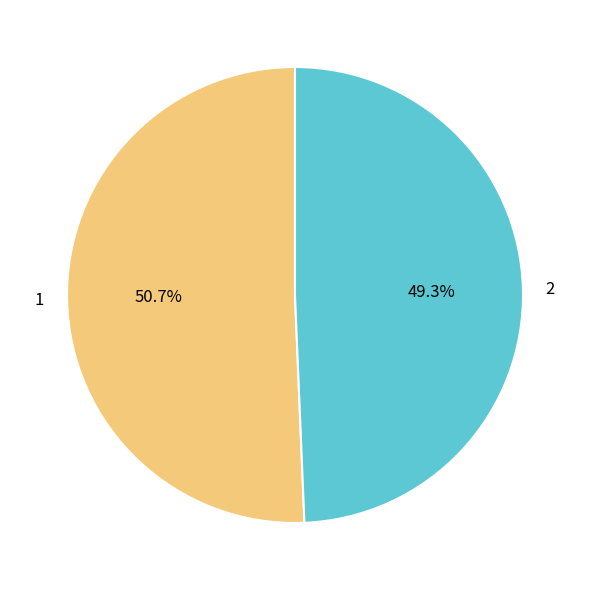

Combined, what portion of the pie is 2 and 1?

100.0%